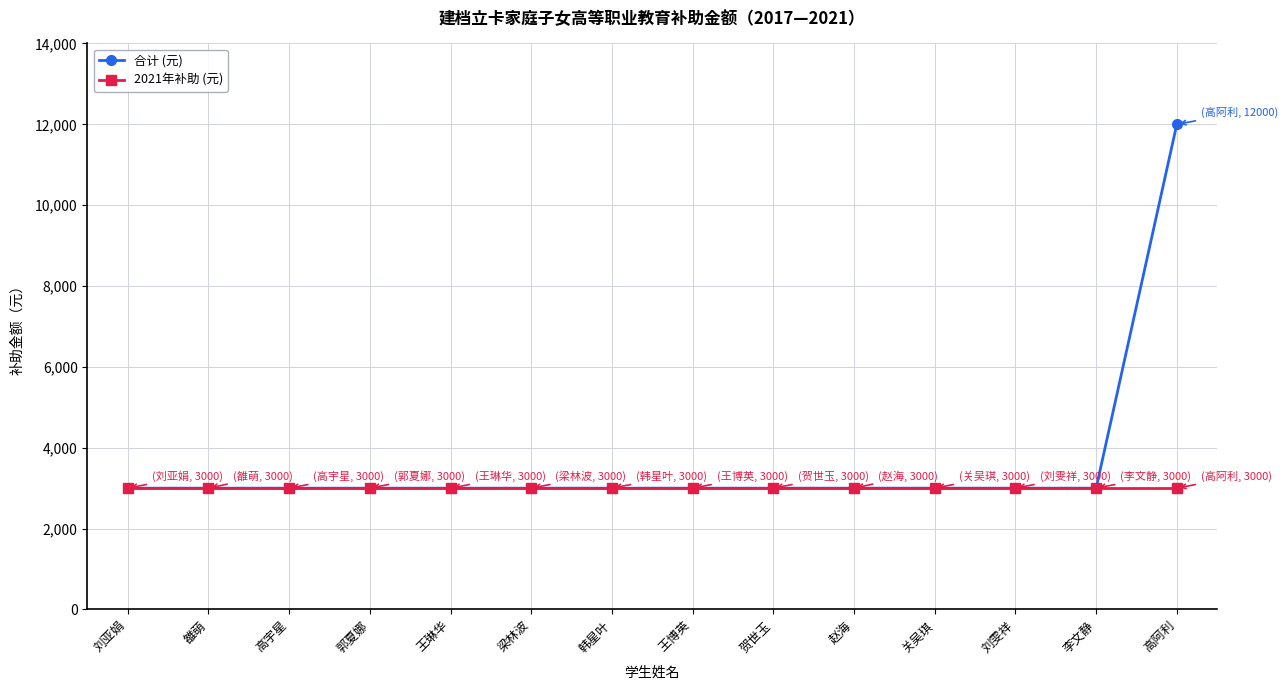

True or false: 2021年补助 (元) has a value of 1896 at 刘亚娟.

False